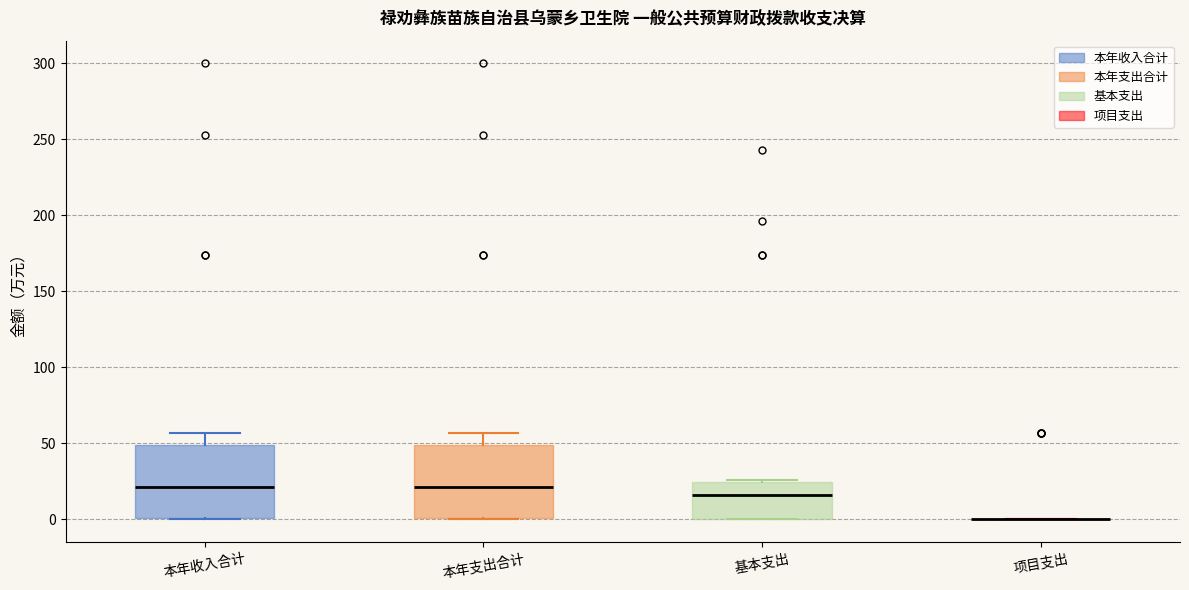

Reading left to right, transcribe this box plot: for each box, give where its median line is, the range the box spans, and where its two whiskers end, as read against the y-axis. The values are not printed on the chart, so give them approximately, as read against the axis.

本年收入合计: median 20, box 0 to 50, whiskers 0 to 55
本年支出合计: median 20, box 0 to 50, whiskers 0 to 55
基本支出: median 15, box 0 to 25, whiskers 0 to 25
项目支出: box collapsed to a line at 0, whiskers 0 to 0